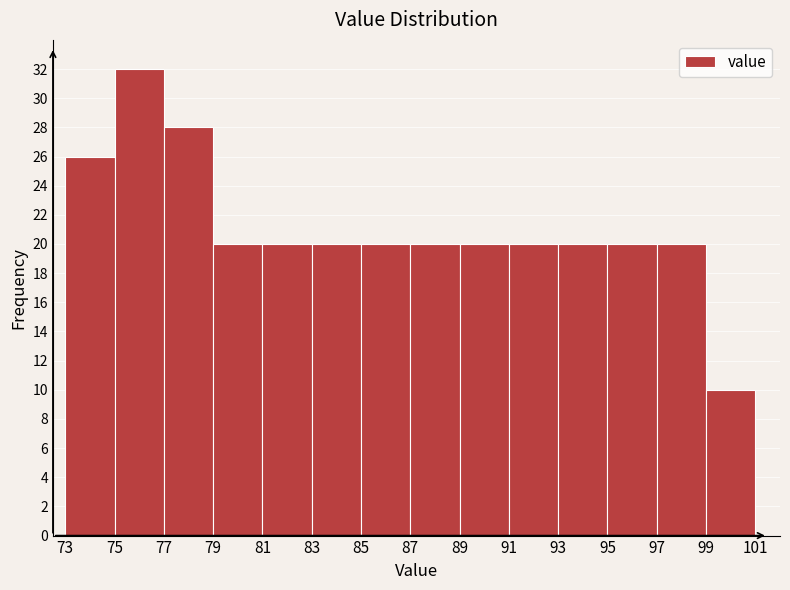

Over which range of the x-axis is the bar tallest?

75 to 77